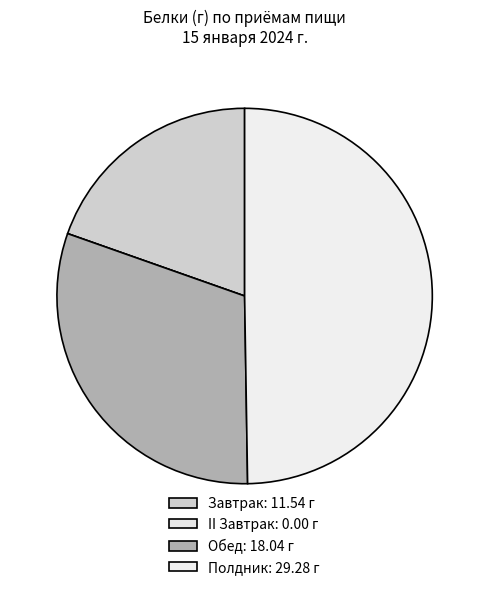

To the nearest percent, what is the average slice percentage?

25%